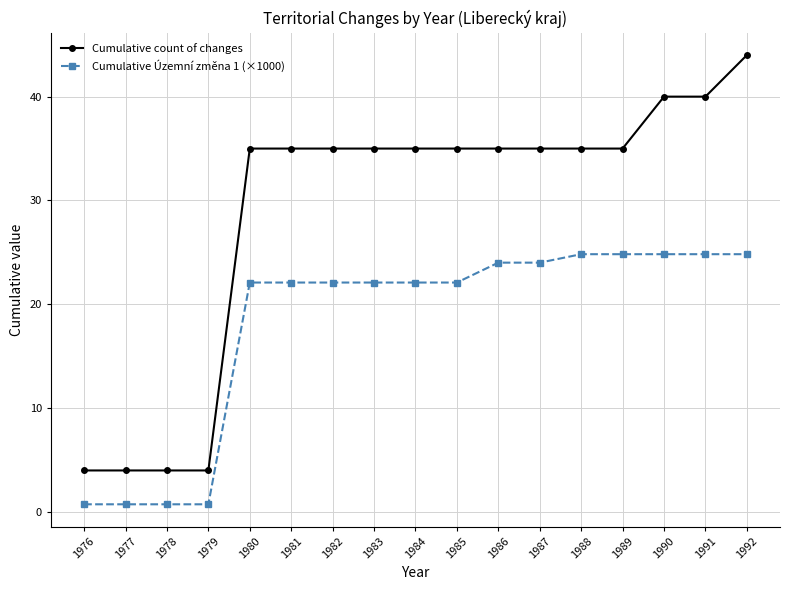

Which series has the widest spread of values?

Cumulative count of changes